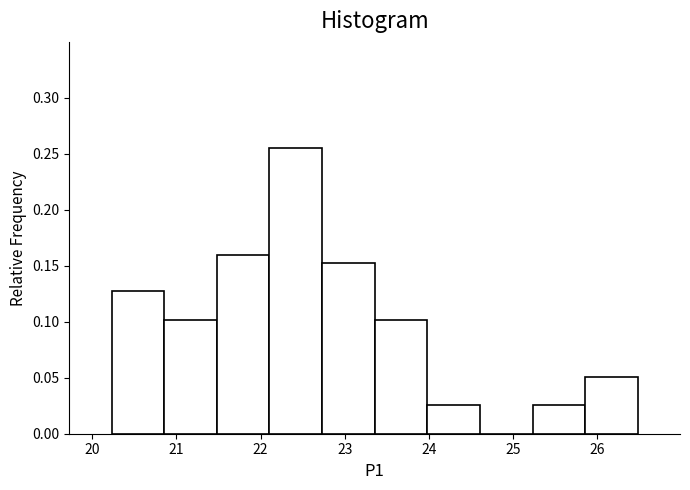

Which range on the x-axis has the tallest bar?

22.1 to 22.7